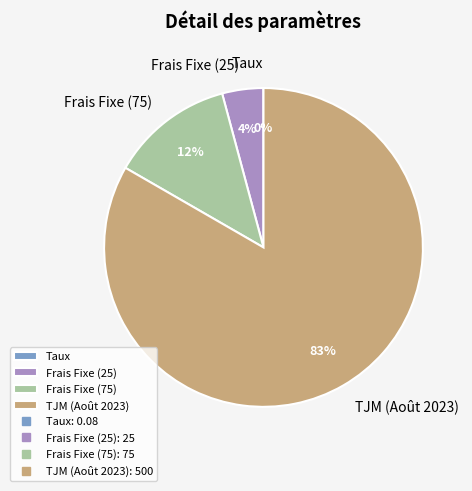

Do TJM (Août 2023) and Frais Fixe (25) together represent more than half of the pie?

Yes